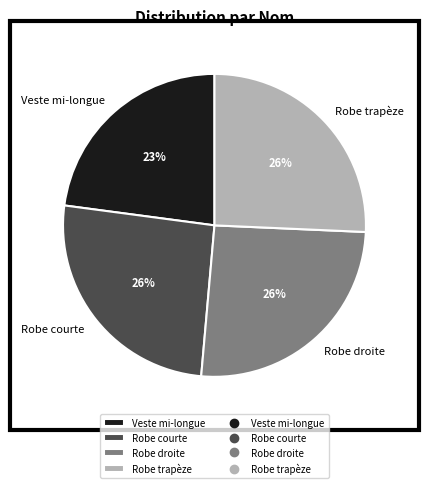

Which slice is the smallest?

Veste mi-longue